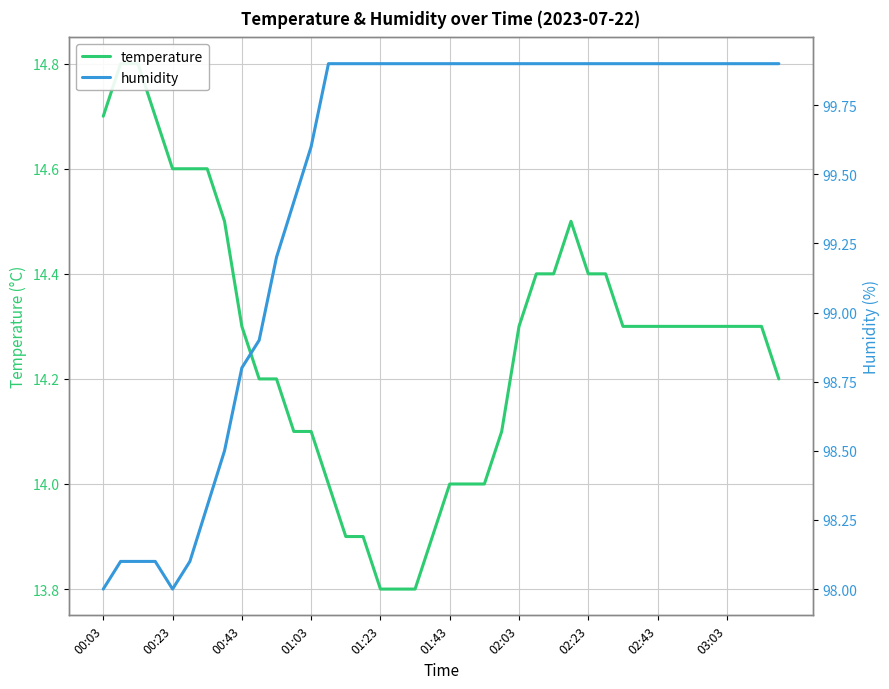

True or false: humidity has a value of 99.9 at 26.

True